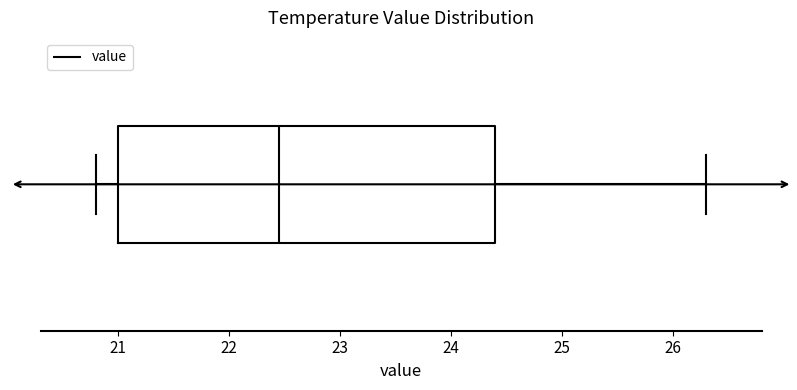

Transcribe this box plot: give where the median line is, the range the box spans, and where the two whiskers end, as read against the x-axis. The values are not printed on the chart, so give them approximately, as read against the axis.

median 22.5, box 21.0 to 24.4, whiskers 20.8 to 26.3